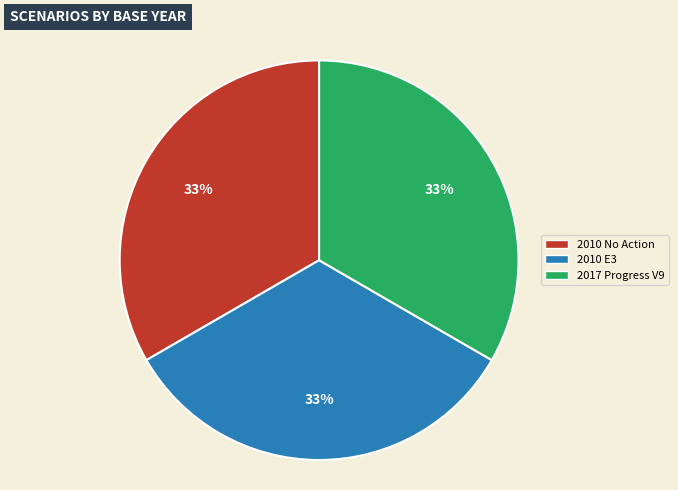

What is the ratio of the value at 2010 E3 to the value at 2010 No Action?

1.0